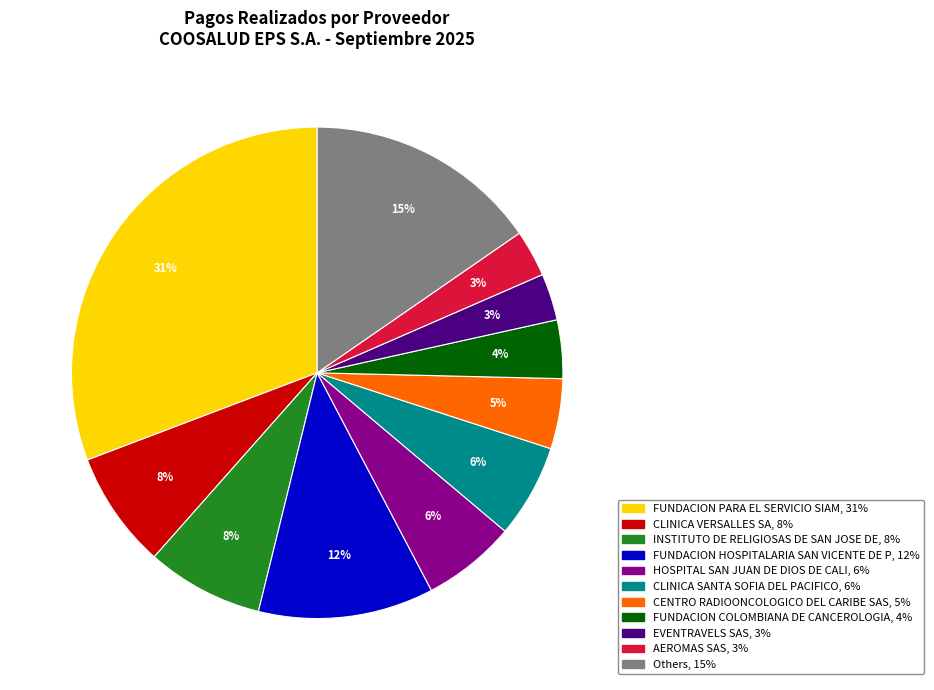

To the nearest percent, what is the difference between the largest and smallest slice percentages?

28%